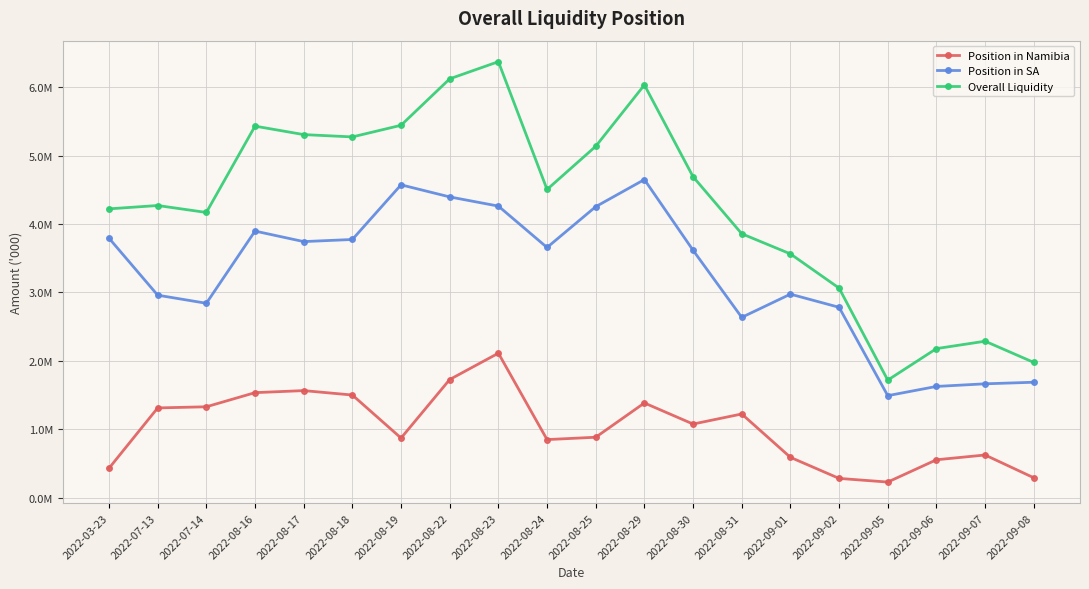

Does the chart have visible grid lines?

Yes